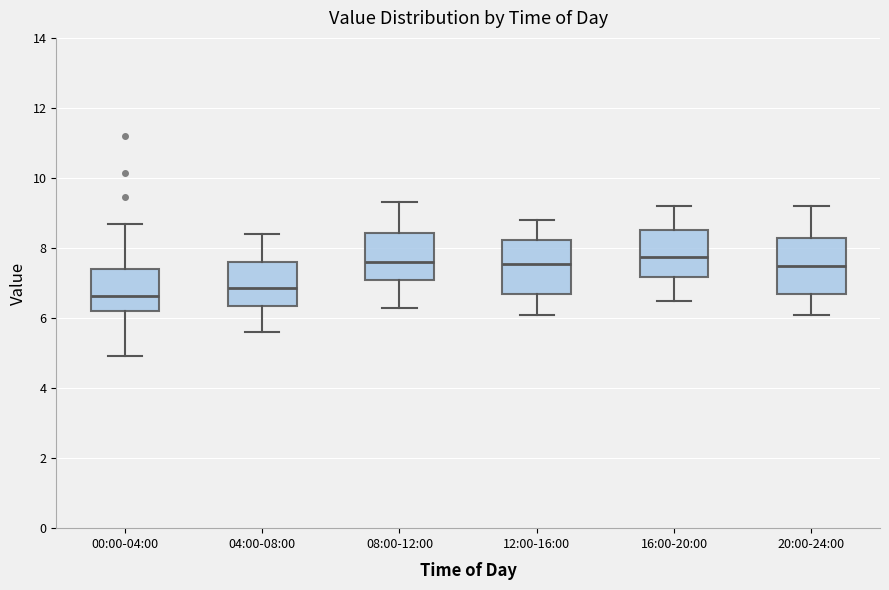

Reading left to right, read every box against the y-axis: the position of its median line, the range the box covers, and the ends of its whiskers. The values are not printed on the chart, so give them approximately, as read against the axis.

00:00-04:00: median 6.6, box 6.2 to 7.4, whiskers 5.0 to 8.6
04:00-08:00: median 6.8, box 6.4 to 7.6, whiskers 5.6 to 8.4
08:00-12:00: median 7.6, box 7.0 to 8.4, whiskers 6.4 to 9.4
12:00-16:00: median 7.6, box 6.6 to 8.2, whiskers 6.2 to 8.8
16:00-20:00: median 7.8, box 7.2 to 8.6, whiskers 6.6 to 9.2
20:00-24:00: median 7.6, box 6.8 to 8.4, whiskers 6.2 to 9.2